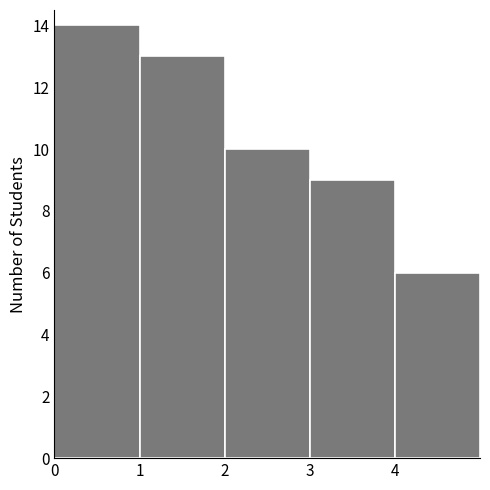

Reading left to right, transcribe this chart: for each bar, give the range it covers on the x-axis and its height. The values are not printed on the chart, so give them approximately, as read against the axis.

0 to 1: 14
1 to 2: 13
2 to 3: 10
3 to 4: 9
4 to 5: 6